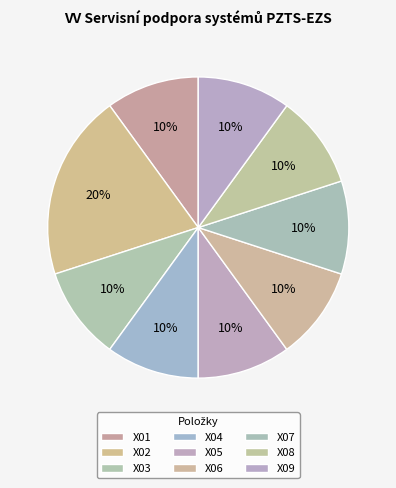

To the nearest percent, what is the average slice percentage?

11%